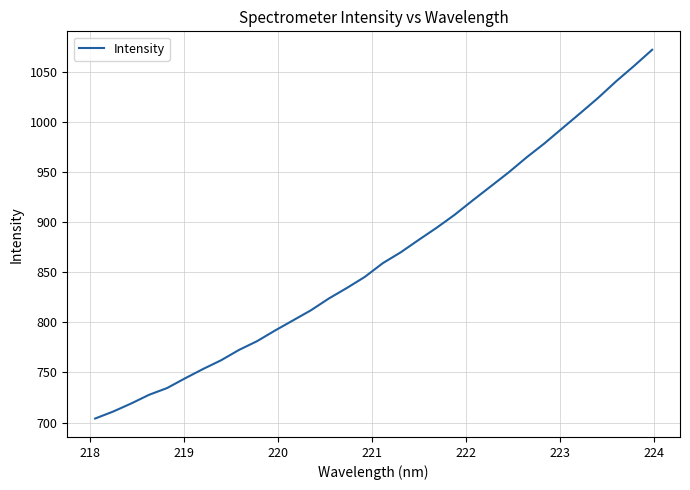

What is the average value?

865.0